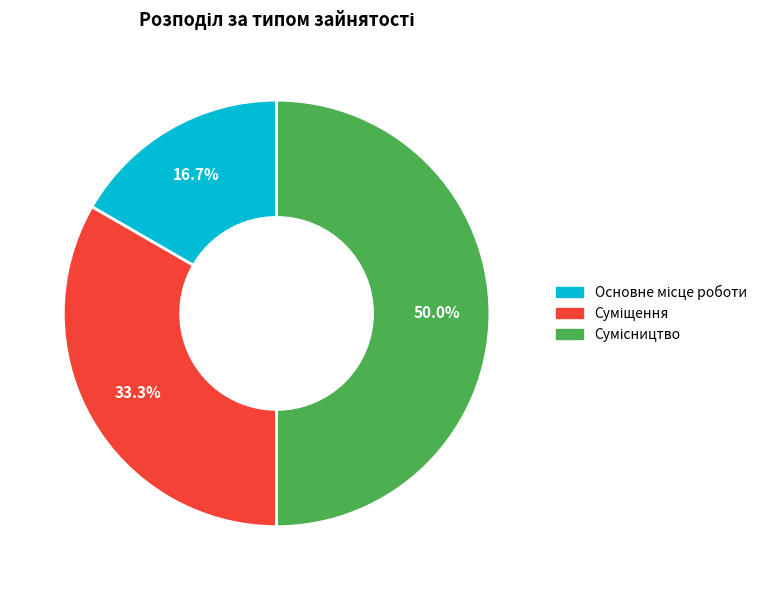

Does Суміщення represent more than half of the total?

No